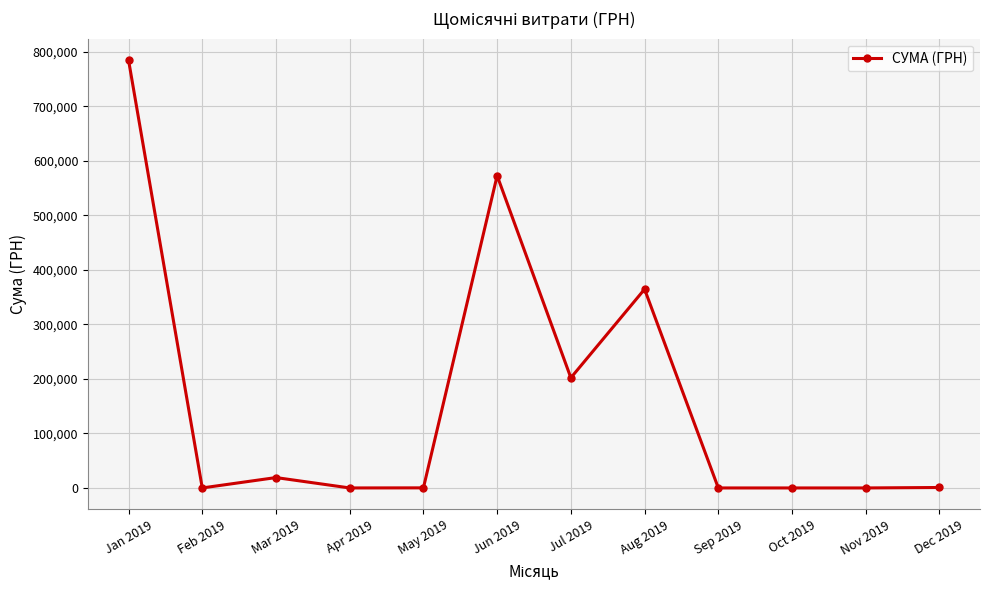

How many values exceed 838?

6